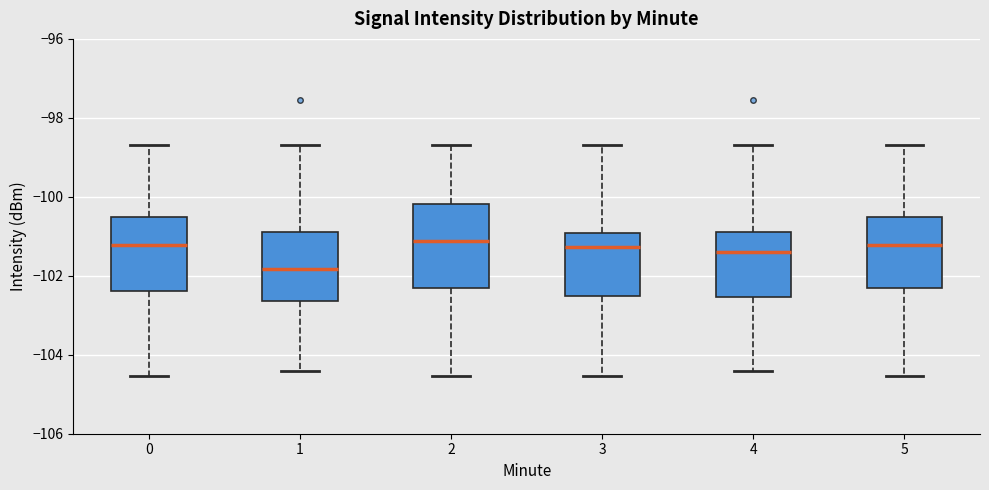

Reading left to right, read every box against the y-axis: the position of its median line, the range the box covers, and the ends of its whiskers. The values are not printed on the chart, so give them approximately, as read against the axis.

0: median -101.2, box -102.4 to -100.6, whiskers -104.6 to -98.6
1: median -101.8, box -102.6 to -100.8, whiskers -104.4 to -98.6
2: median -101.2, box -102.4 to -100.2, whiskers -104.6 to -98.6
3: median -101.2, box -102.6 to -101.0, whiskers -104.6 to -98.6
4: median -101.4, box -102.6 to -100.8, whiskers -104.4 to -98.6
5: median -101.2, box -102.4 to -100.6, whiskers -104.6 to -98.6